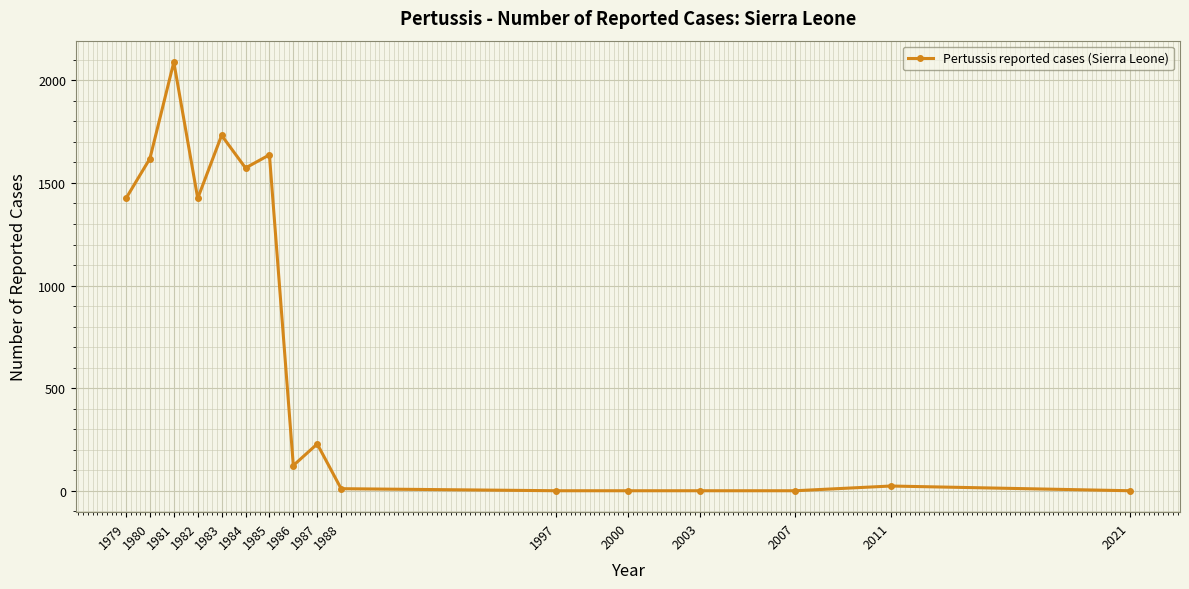

What is the average value?

743